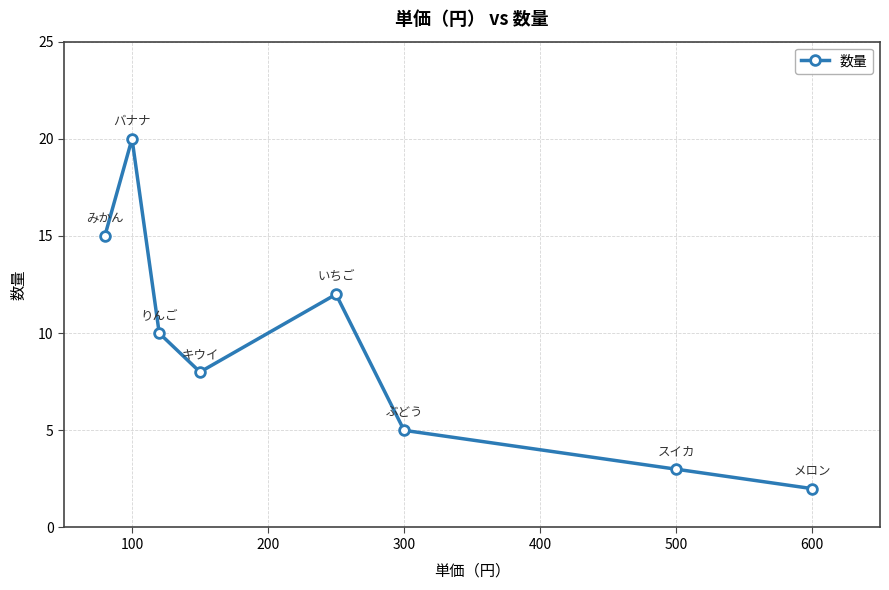

What is the difference between the maximum and second lowest values?

17